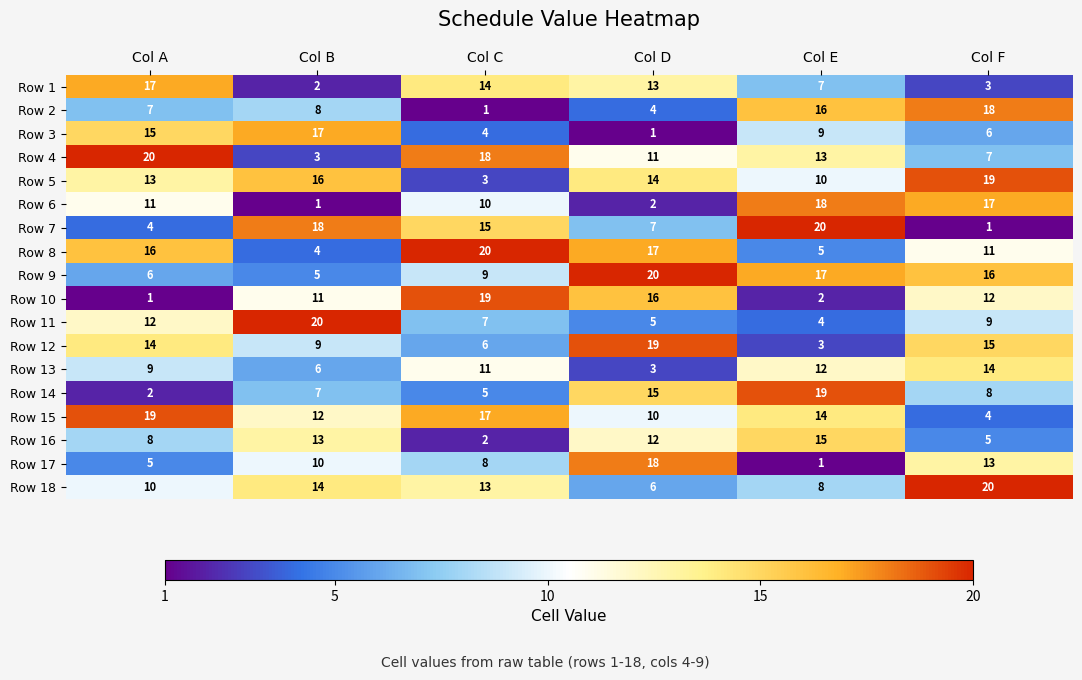

Rank the series at Col A from highest to lowest value.

Row 4, Row 15, Row 1, Row 8, Row 3, Row 12, Row 5, Row 11, Row 6, Row 18, Row 13, Row 16, Row 2, Row 9, Row 17, Row 7, Row 14, Row 10